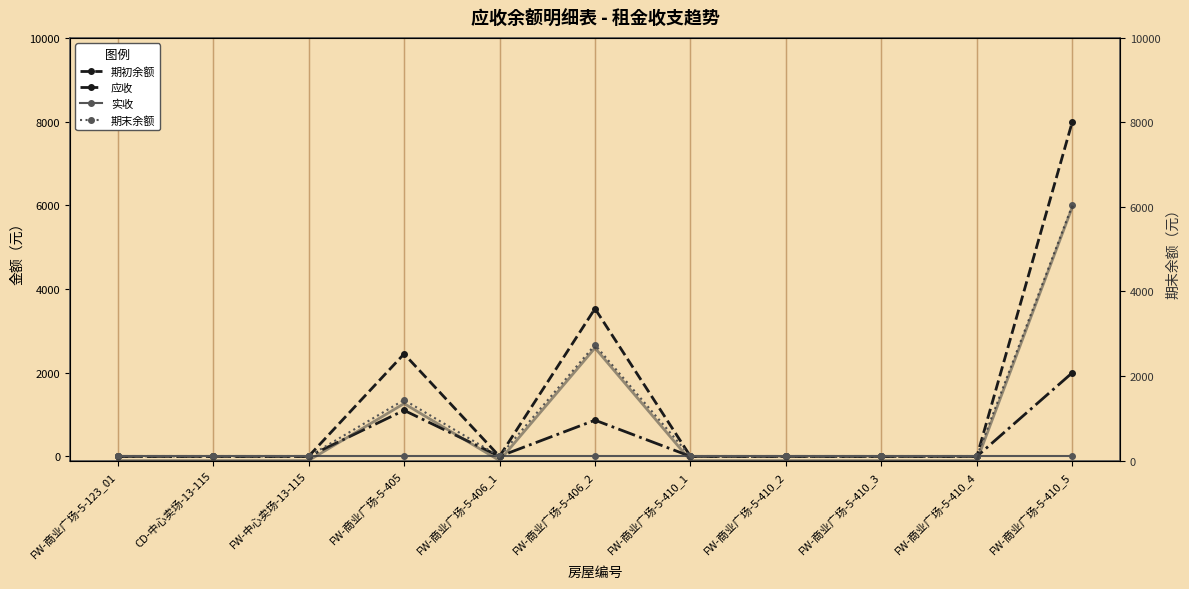

Reading left to right, what are all the values shown in this chart?

期初余额: FW-商业广场-5-123_01=0.0	CD-中心卖场-13-115=0.0	FW-中心卖场-13-115=0.0	FW-商业广场-5-405=2448.4	FW-商业广场-5-406_1=0.0	FW-商业广场-5-406_2=3529.4	FW-商业广场-5-410_1=0.0	FW-商业广场-5-410_2=0.0	FW-商业广场-5-410_3=0.0	FW-商业广场-5-410_4=0.0	FW-商业广场-5-410_5=8000.0
应收: FW-商业广场-5-123_01=0.0	CD-中心卖场-13-115=0.0	FW-中心卖场-13-115=0.0	FW-商业广场-5-405=1100.0	FW-商业广场-5-406_1=0.0	FW-商业广场-5-406_2=865.0	FW-商业广场-5-410_1=0.0	FW-商业广场-5-410_2=0.0	FW-商业广场-5-410_3=0.0	FW-商业广场-5-410_4=0.0	FW-商业广场-5-410_5=2000.0
实收: FW-商业广场-5-123_01=0.0	CD-中心卖场-13-115=0.0	FW-中心卖场-13-115=0.0	FW-商业广场-5-405=0.0	FW-商业广场-5-406_1=0.0	FW-商业广场-5-406_2=0.0	FW-商业广场-5-410_1=0.0	FW-商业广场-5-410_2=0.0	FW-商业广场-5-410_3=0.0	FW-商业广场-5-410_4=0.0	FW-商业广场-5-410_5=0.0
期末余额: FW-商业广场-5-123_01=0.0	CD-中心卖场-13-115=0.0	FW-中心卖场-13-115=0.0	FW-商业广场-5-405=1348.4	FW-商业广场-5-406_1=0.0	FW-商业广场-5-406_2=2664.4	FW-商业广场-5-410_1=0.0	FW-商业广场-5-410_2=0.0	FW-商业广场-5-410_3=0.0	FW-商业广场-5-410_4=0.0	FW-商业广场-5-410_5=6000.0
期末余额(右轴): FW-商业广场-5-123_01=0.0	CD-中心卖场-13-115=0.0	FW-中心卖场-13-115=0.0	FW-商业广场-5-405=1348.4	FW-商业广场-5-406_1=0.0	FW-商业广场-5-406_2=2664.4	FW-商业广场-5-410_1=0.0	FW-商业广场-5-410_2=0.0	FW-商业广场-5-410_3=0.0	FW-商业广场-5-410_4=0.0	FW-商业广场-5-410_5=6000.0